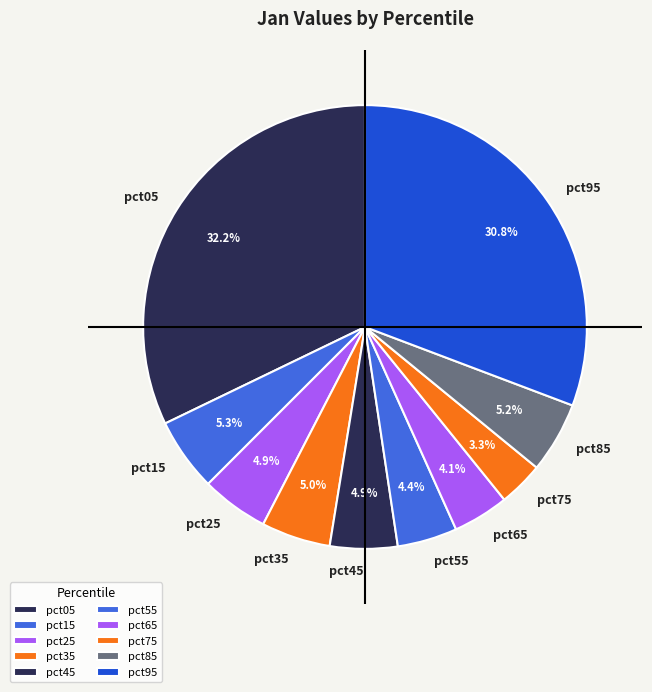

To the nearest percent, what is the difference between the largest and smallest slice percentages?

29%